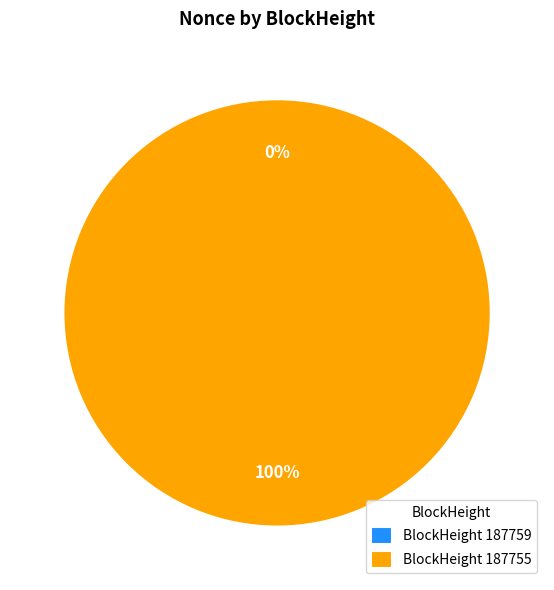

The 187755 slice represents 100% of the pie. True or false?

True